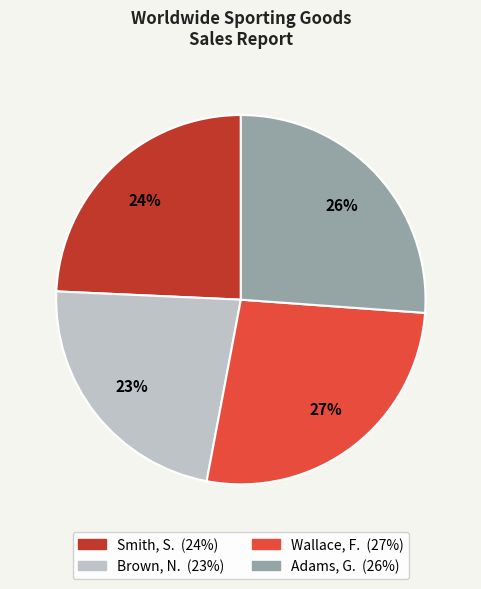

Count the number of slices in the pie.

4